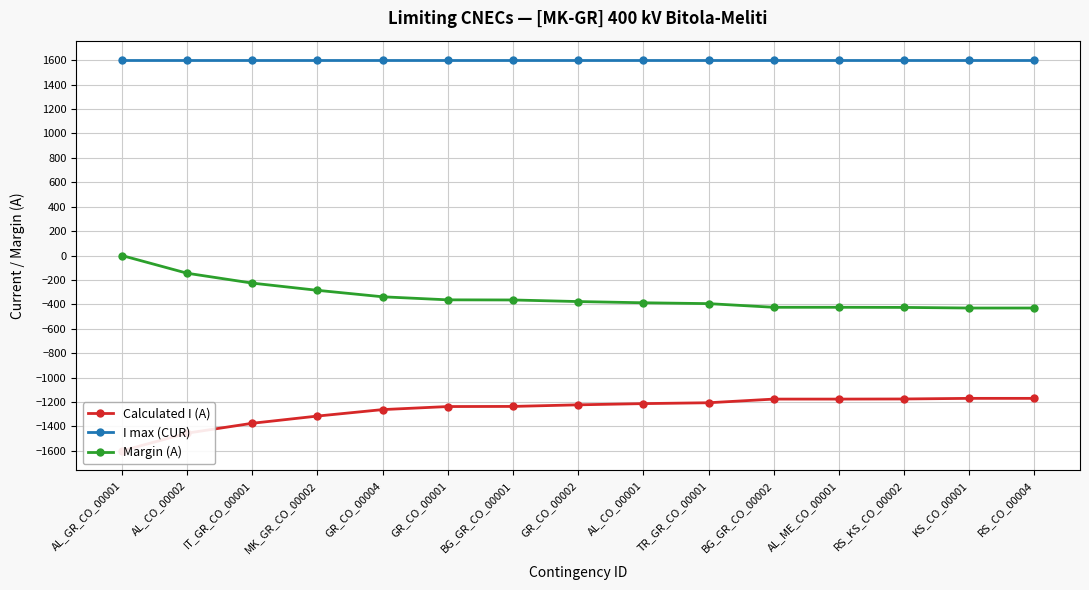

The value of Margin (A) at AL_CO_00001 is -103. True or false?

False